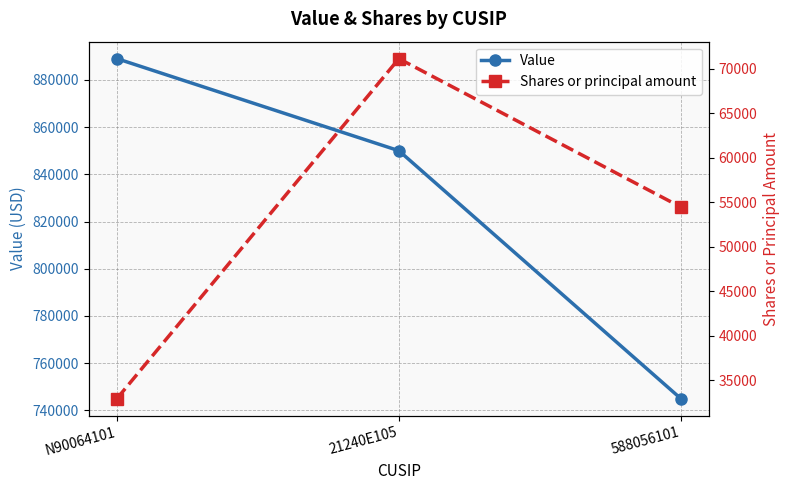

What is the label of the 1st point from the left?

N90064101